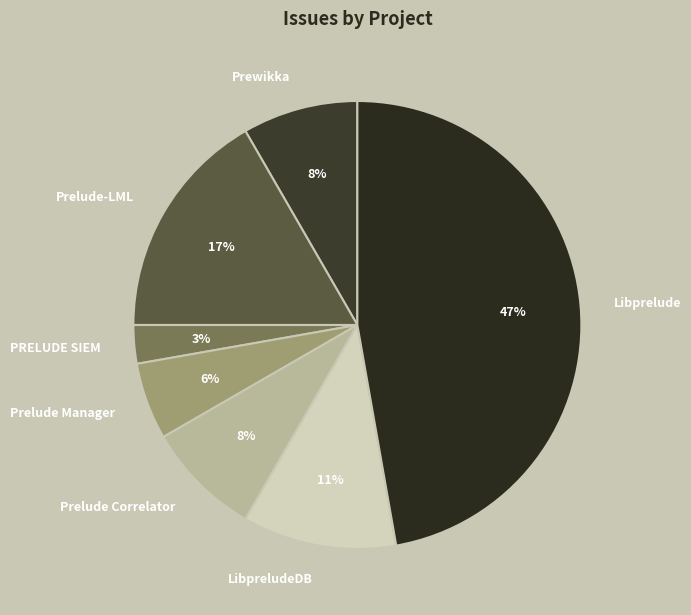

Does Libprelude represent more than half of the total?

No